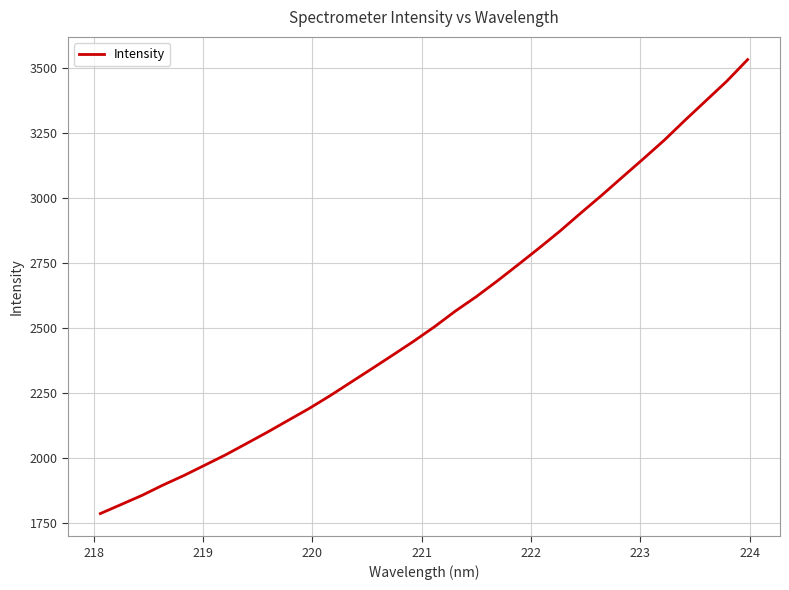

True or false: there are more than 1 points higher than both neighbors.

False